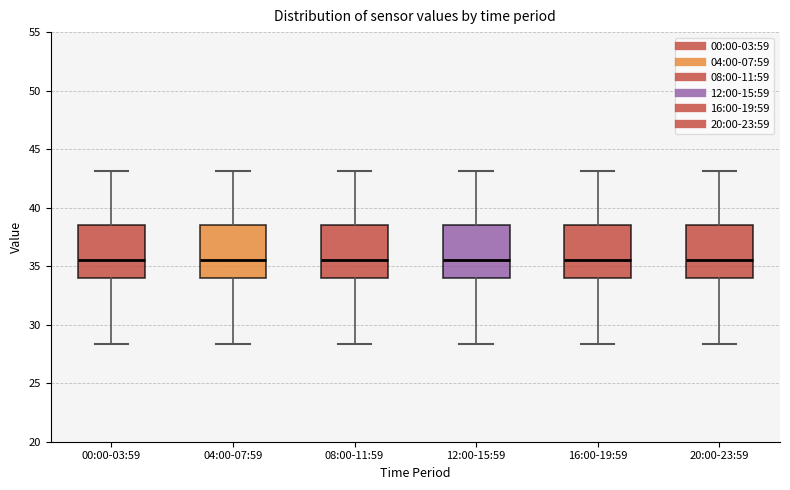

Where does the lower whisker of the box for 12:00-15:59 end on the y-axis? The values are not printed on the chart, so give them approximately, as read against the axis.

28.5